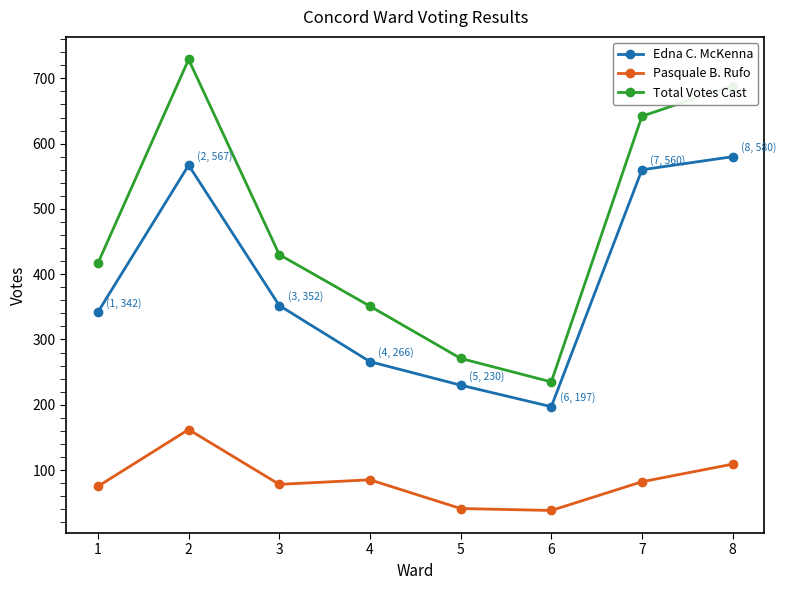

Where is the first local minimum for Pasquale B. Rufo?

3